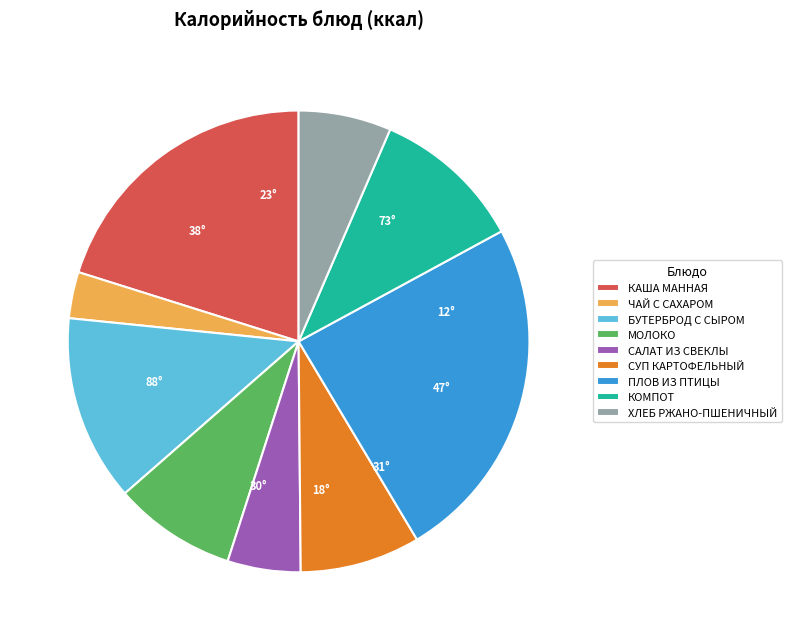

Which slice is the smallest?

ЧАЙ С САХАРОМ